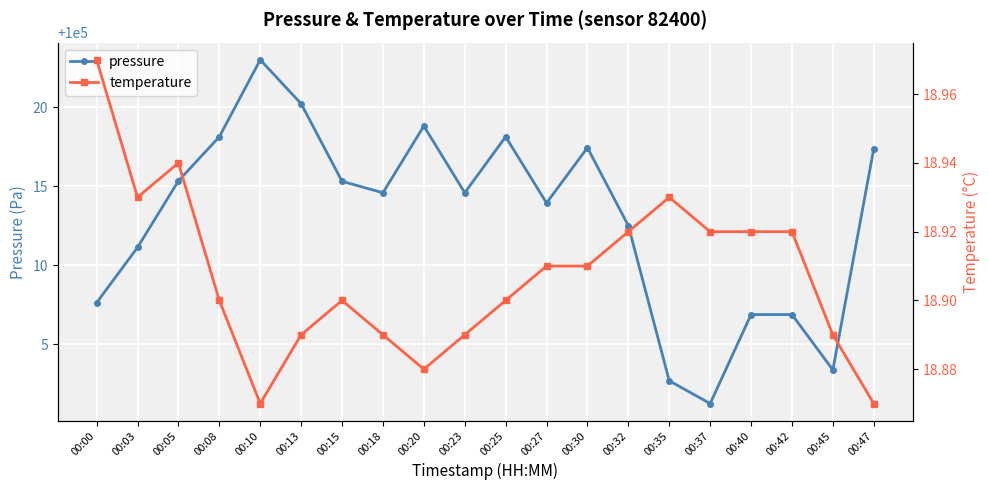

What is the sum of the temperature values at 00:10 and 00:40?

37.8